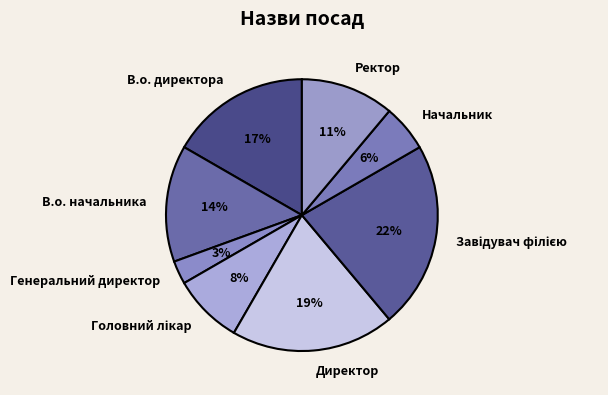

To the nearest percent, what percentage of the pie is Генеральний директор?

3%